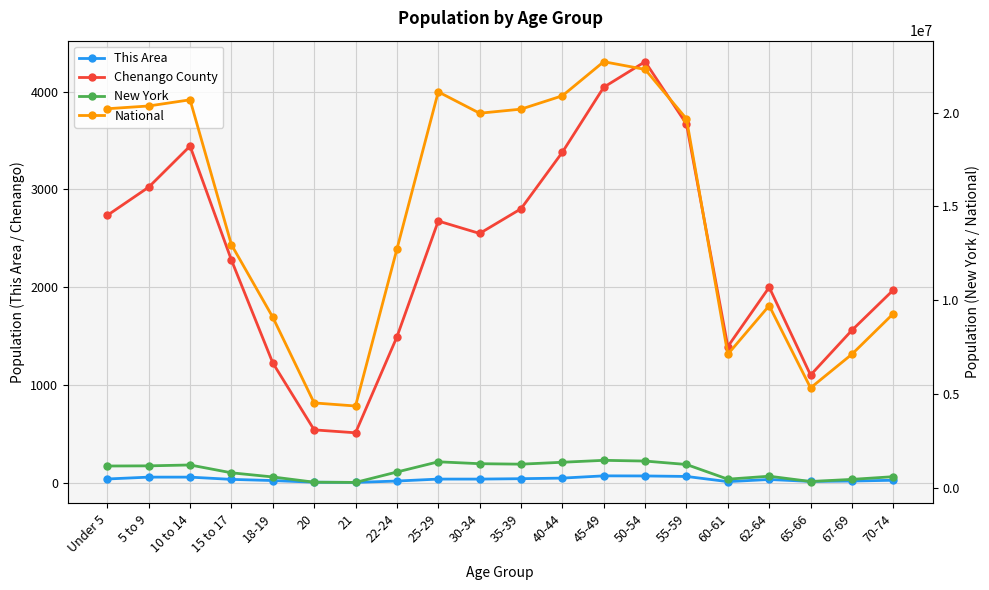

What is the sum of the National values at 5 to 9 and 10 to 14?

41025851